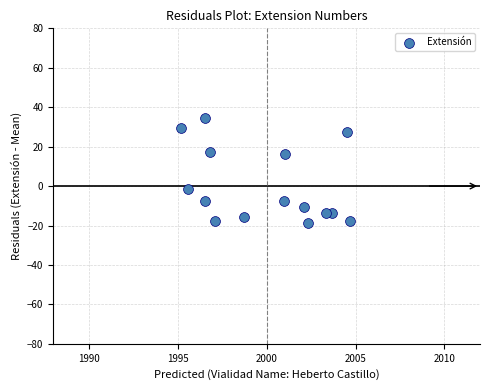

What is the range of Y values (max minus min)?

53.0